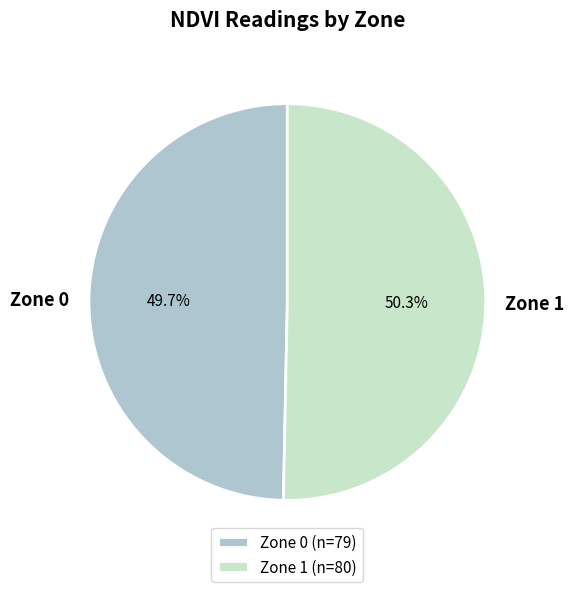

Is there any slice that represents more than half of the pie?

Yes